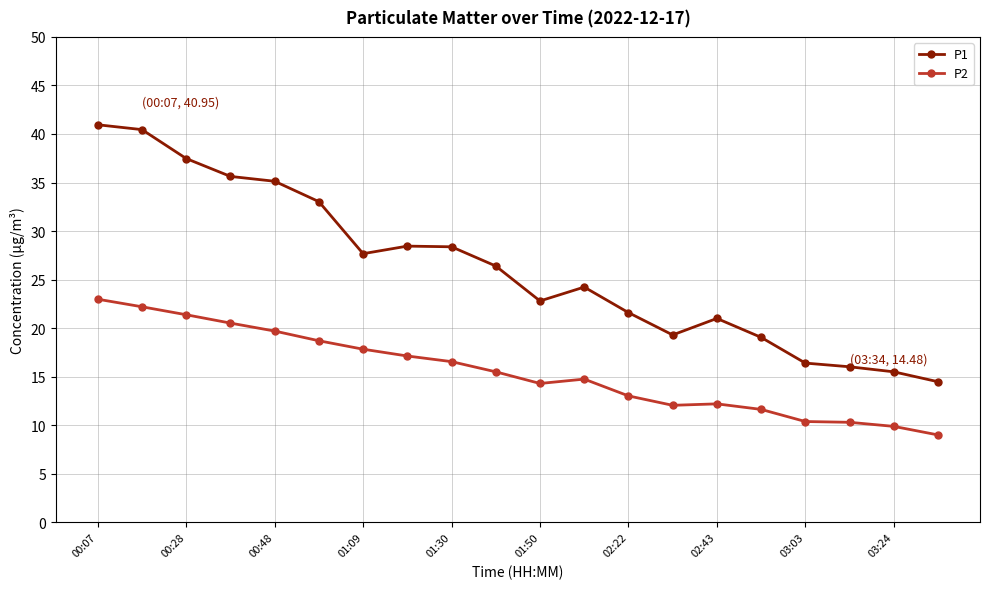

At how many categories does at least one series exceed 24?

11